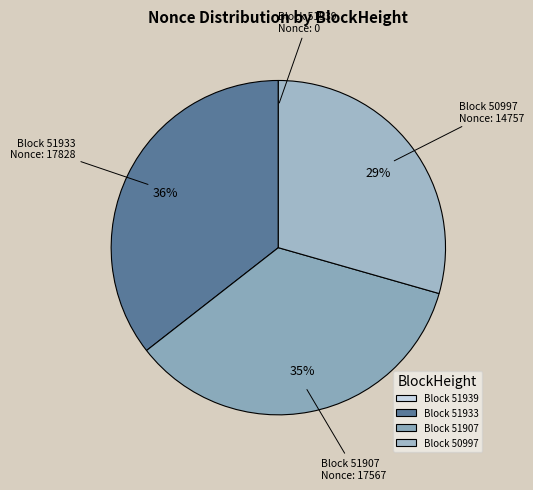

Do Block 50997 and Block 51933 together represent more than half of the pie?

Yes